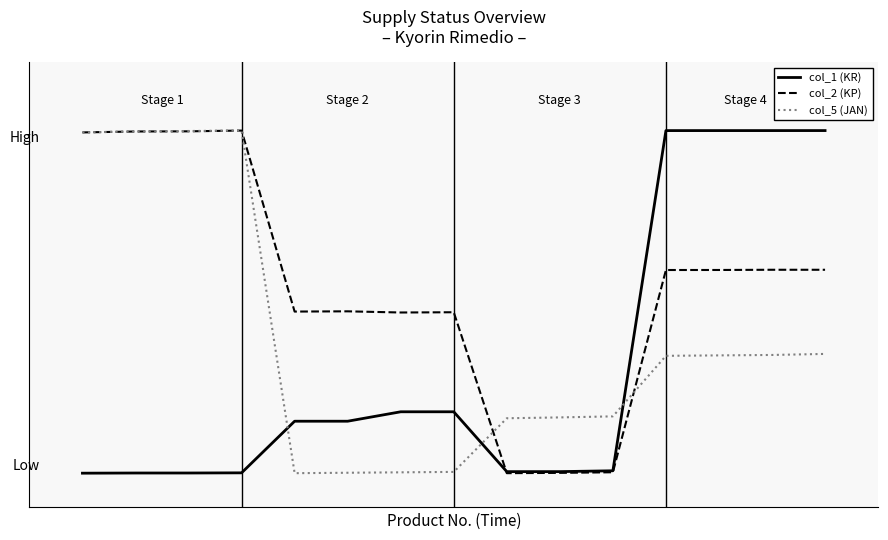

In col_1 (KR), how many points are lower than both neighbors (excluding endpoints)?

1